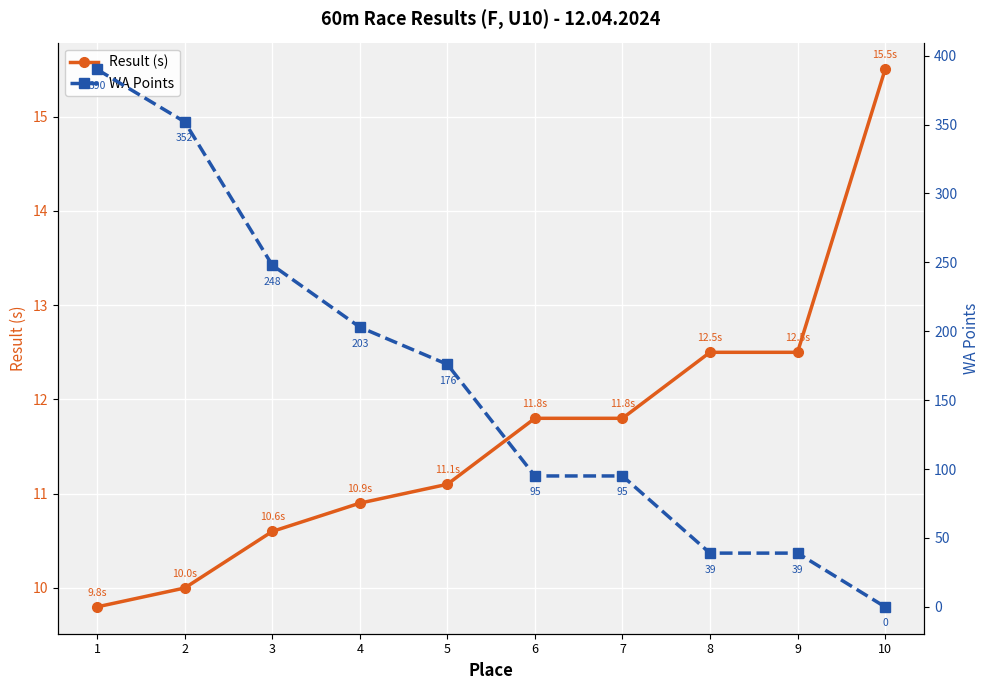

What is the maximum value shown in the chart?

390.0